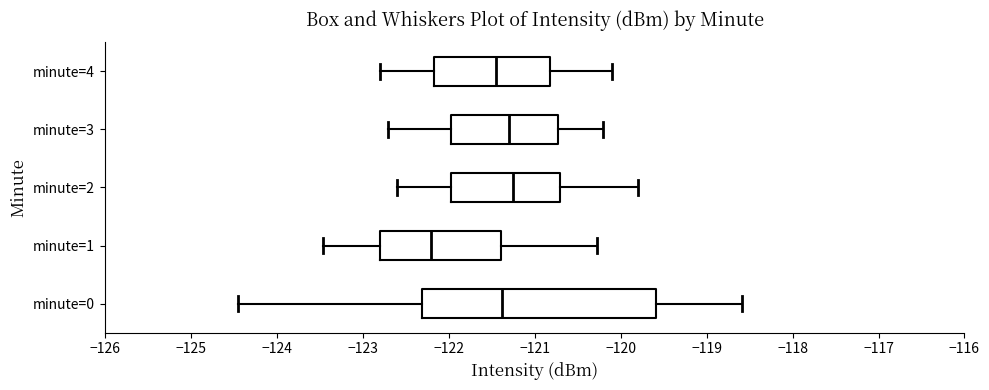

Reading bottom to top, transcribe this box plot: for each box, give where its median line is, the range the box spans, and where its two whiskers end, as read against the x-axis. The values are not printed on the chart, so give them approximately, as read against the axis.

minute=0: median -121.4, box -122.3 to -119.6, whiskers -124.4 to -118.6
minute=1: median -122.2, box -122.8 to -121.4, whiskers -123.5 to -120.3
minute=2: median -121.2, box -122.0 to -120.7, whiskers -122.6 to -119.8
minute=3: median -121.3, box -122.0 to -120.7, whiskers -122.7 to -120.2
minute=4: median -121.4, box -122.2 to -120.8, whiskers -122.8 to -120.1